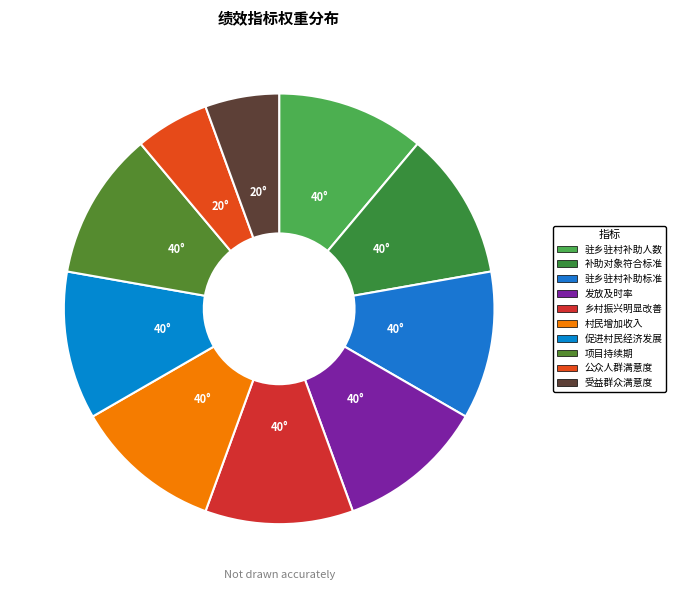

To the nearest percent, what percentage of the pie is 项目持续期?

11%